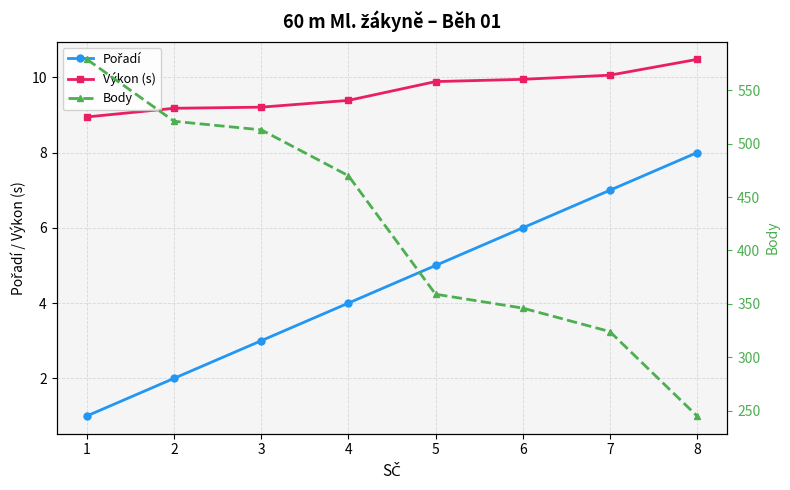

List the labels in order of Body value, smallest first.

8, 7, 6, 5, 4, 3, 2, 1